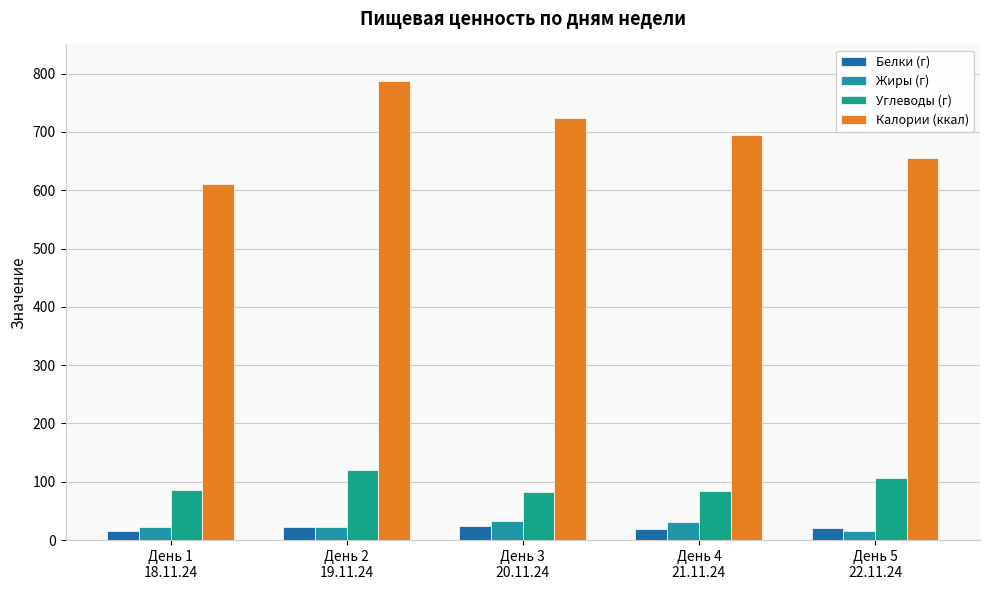

What is the total value across all series at День 2
19.11.24?

953.7